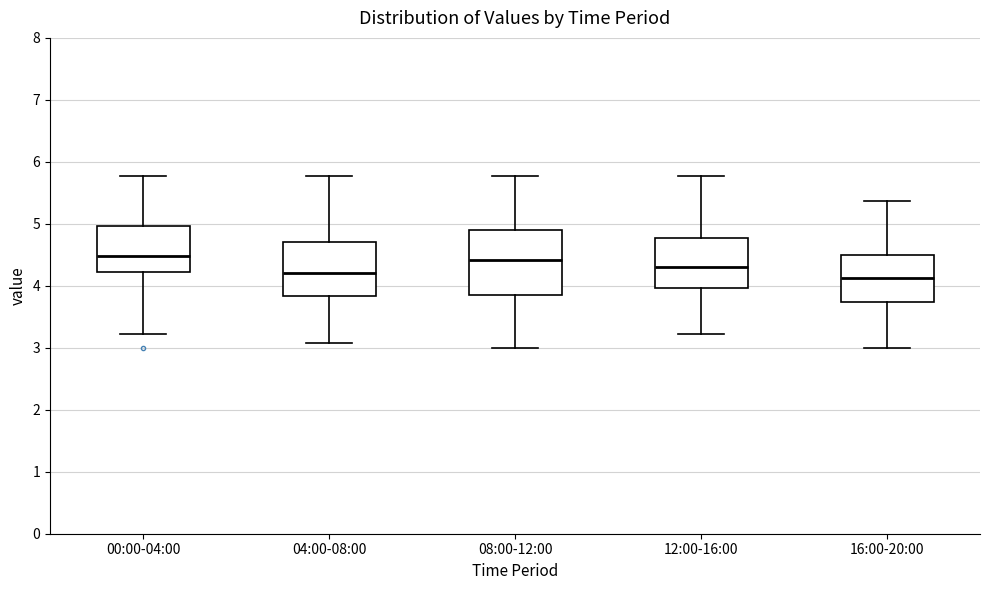

Which box is the tallest, from its lower edge to its upper edge?

08:00-12:00